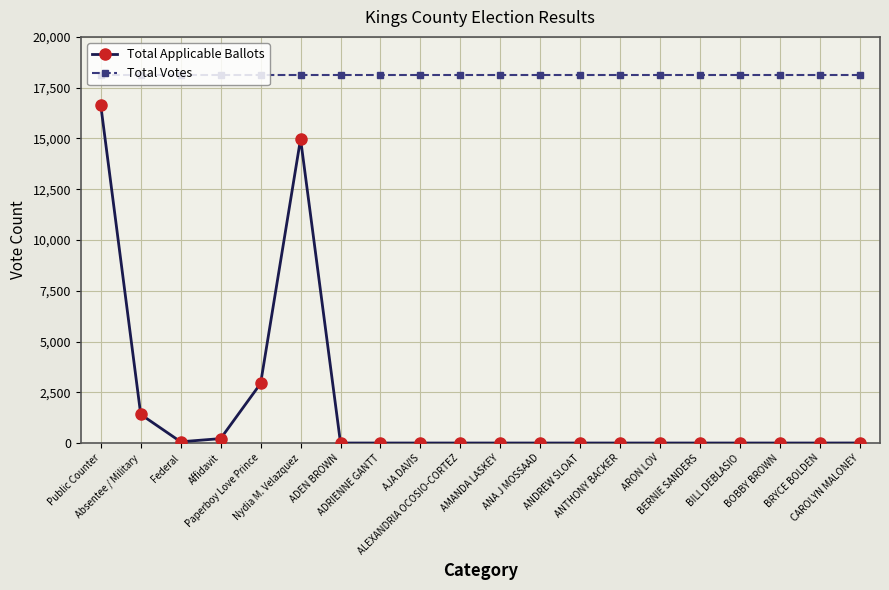

What is the sum of all Total Votes values?

362540